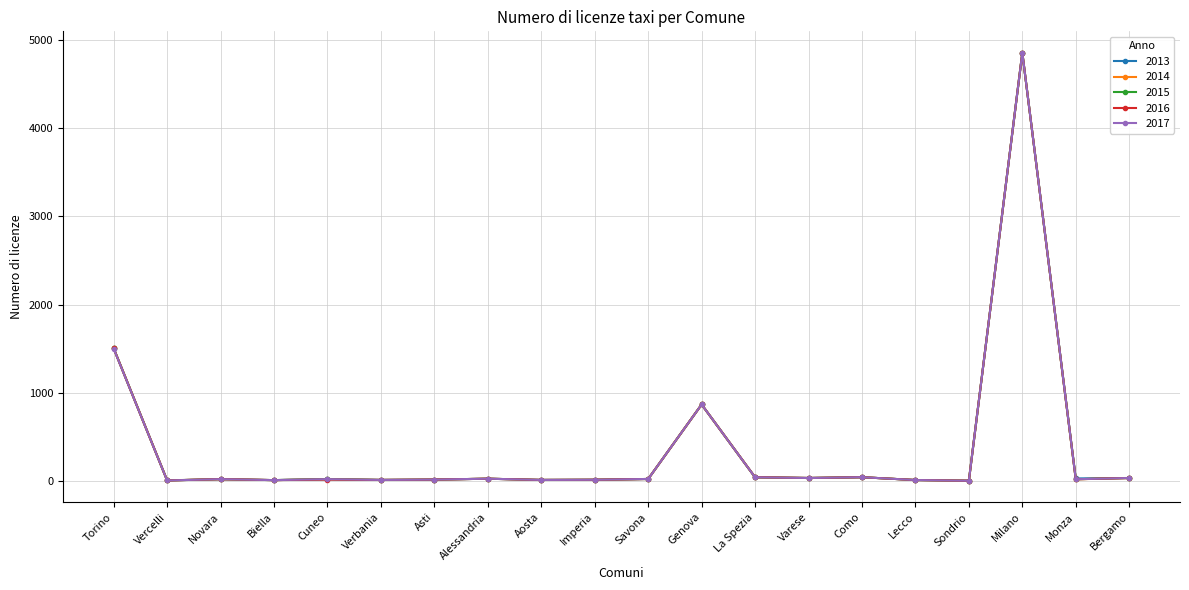

What is the sum of the 2014 values at Milano and Novara?

4878